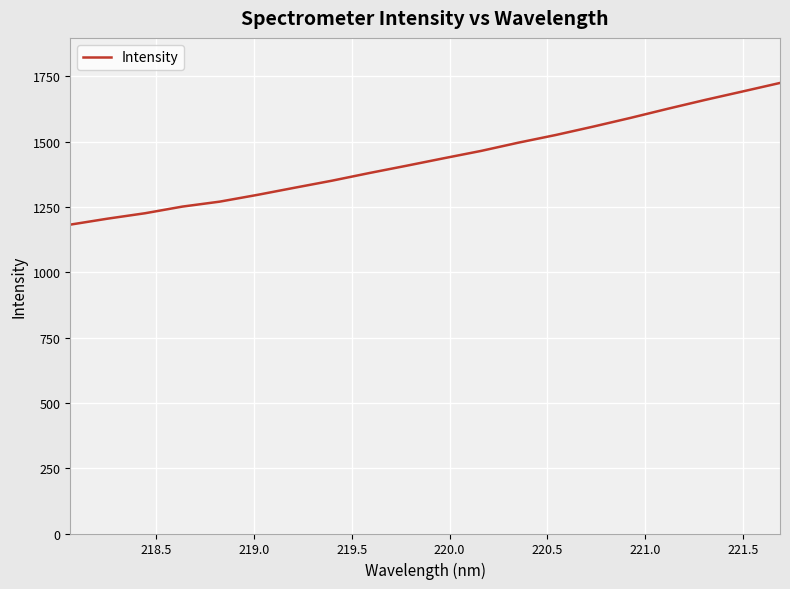

How many series are shown in this chart?

1